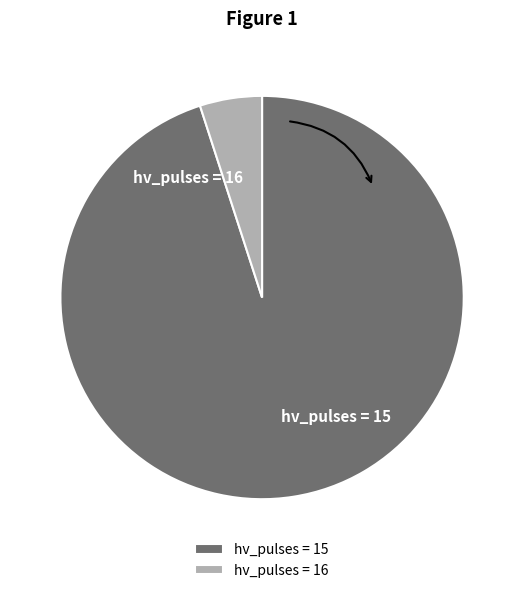

What is the largest slice in the pie chart?

hv_pulses = 15